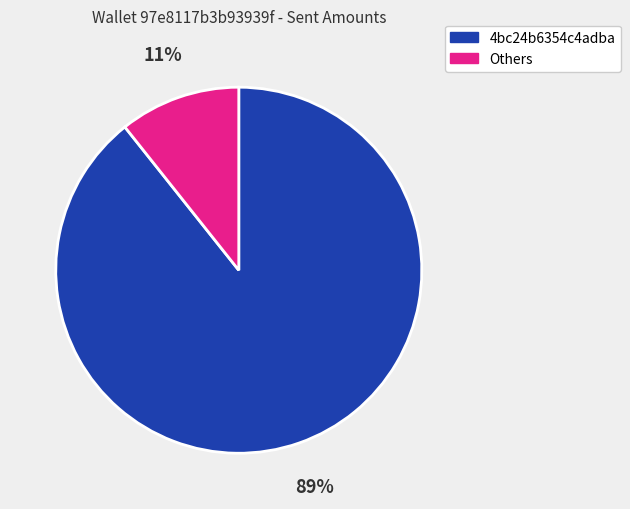

To the nearest percent, what is the average slice percentage?

50%